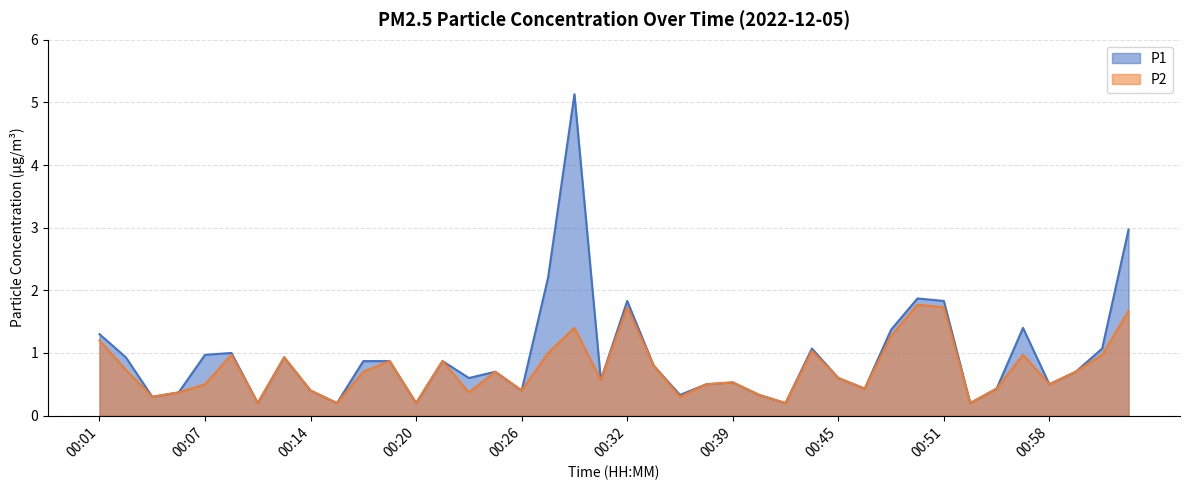

Reading left to right, what are all the values shown in this chart?

P1: 00:01=1.3	00:03=0.9	00:04=0.3	00:06=0.4	00:07=1.0	00:09=1.0	00:10=0.2	00:12=0.9	00:14=0.4	00:15=0.2	00:17=0.9	00:18=0.9	00:20=0.2	00:21=0.9	00:23=0.6	00:25=0.7	00:26=0.4	00:28=2.2	00:29=5.1	00:31=0.6	00:32=1.8	00:34=0.8	00:36=0.3	00:37=0.5	00:39=0.5	00:40=0.3	00:42=0.2	00:43=1.1	00:45=0.6	00:47=0.4	00:48=1.4	00:50=1.9	00:51=1.8	00:53=0.2	00:54=0.4	00:56=1.4	00:58=0.5	00:59=0.7	01:01=1.1	01:02=3.0
P2: 00:01=1.2	00:03=0.7	00:04=0.3	00:06=0.4	00:07=0.5	00:09=1.0	00:10=0.2	00:12=0.9	00:14=0.4	00:15=0.2	00:17=0.7	00:18=0.9	00:20=0.2	00:21=0.9	00:23=0.4	00:25=0.7	00:26=0.4	00:28=1.0	00:29=1.4	00:31=0.6	00:32=1.7	00:34=0.8	00:36=0.3	00:37=0.5	00:39=0.5	00:40=0.3	00:42=0.2	00:43=1.0	00:45=0.6	00:47=0.4	00:48=1.3	00:50=1.8	00:51=1.7	00:53=0.2	00:54=0.4	00:56=1.0	00:58=0.5	00:59=0.7	01:01=1.0	01:02=1.7